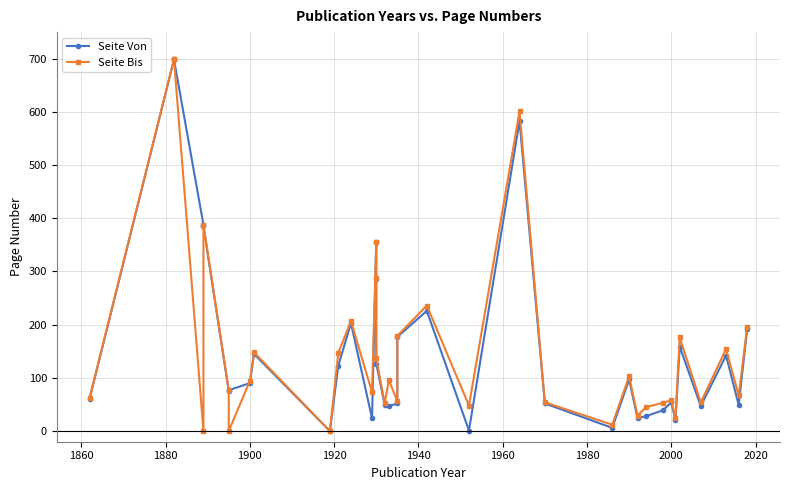

Where do Seite Bis and Seite Von first cross each other?

1880 and 1900